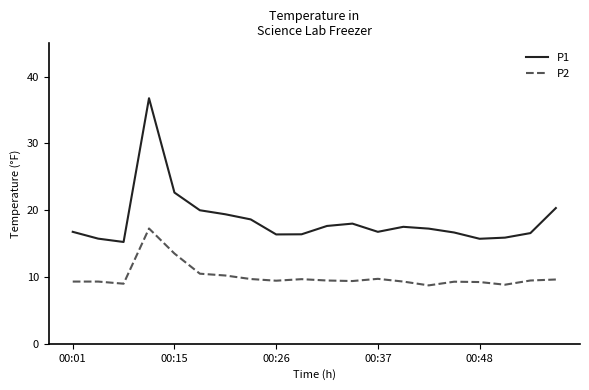

True or false: P2 has more than 1 interior local peaks.

True